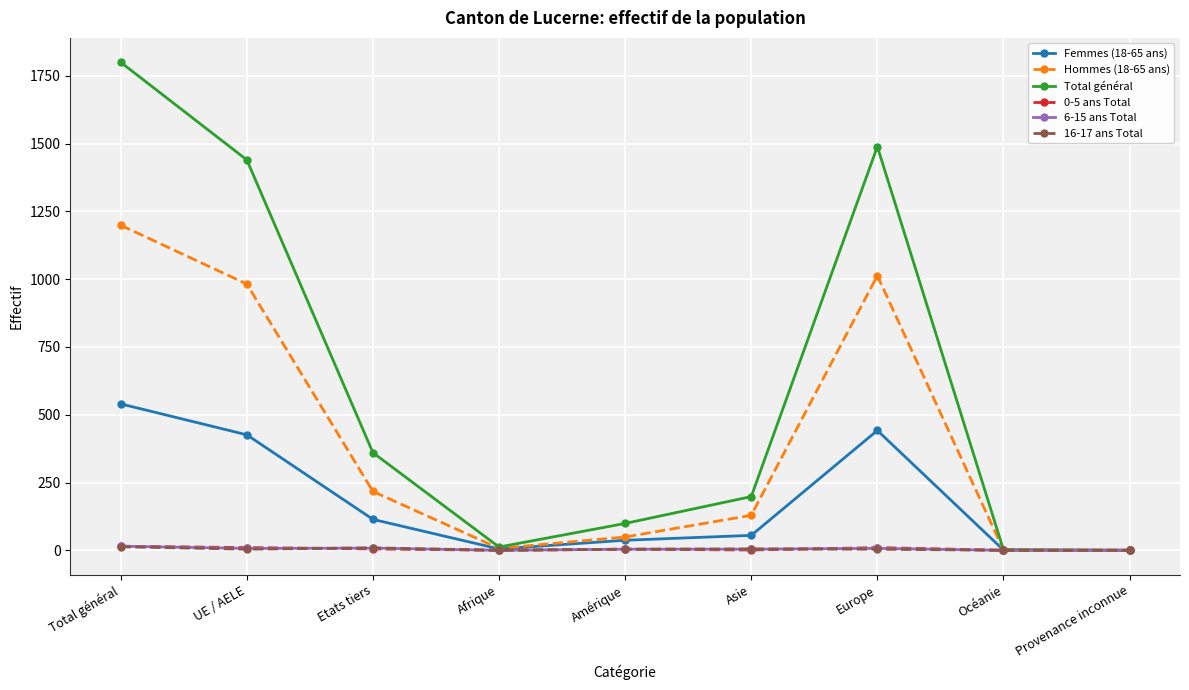

Count the number of data series in this chart.

6